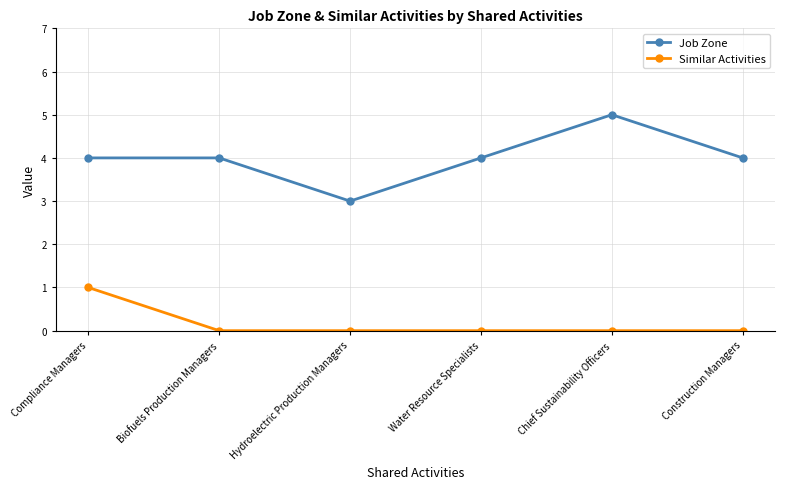

Is it true that Job Zone equals 3 at Hydroelectric Production Managers?

True